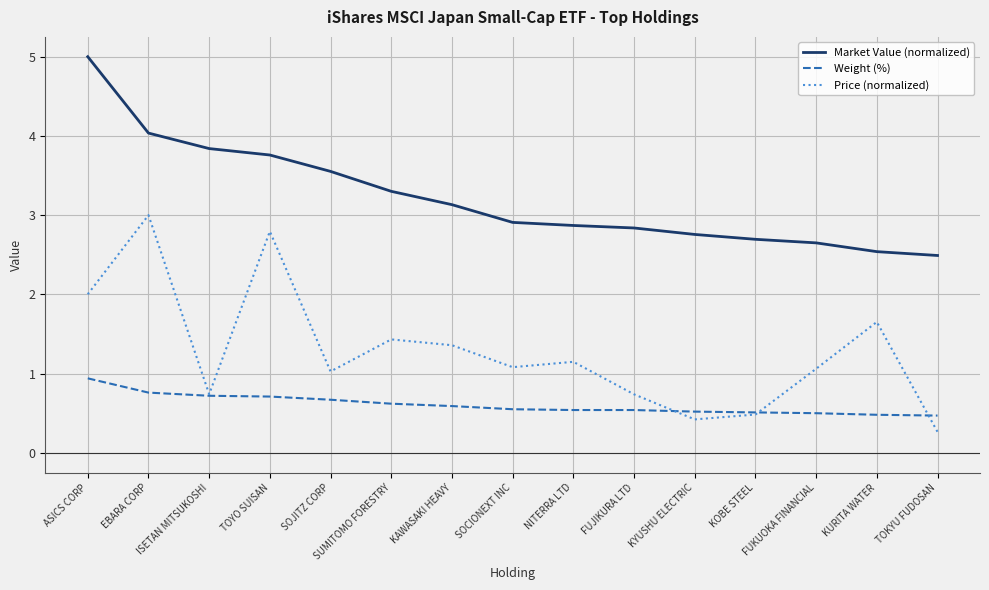

At which category does Price (normalized) reach its first local peak?

EBARA CORP